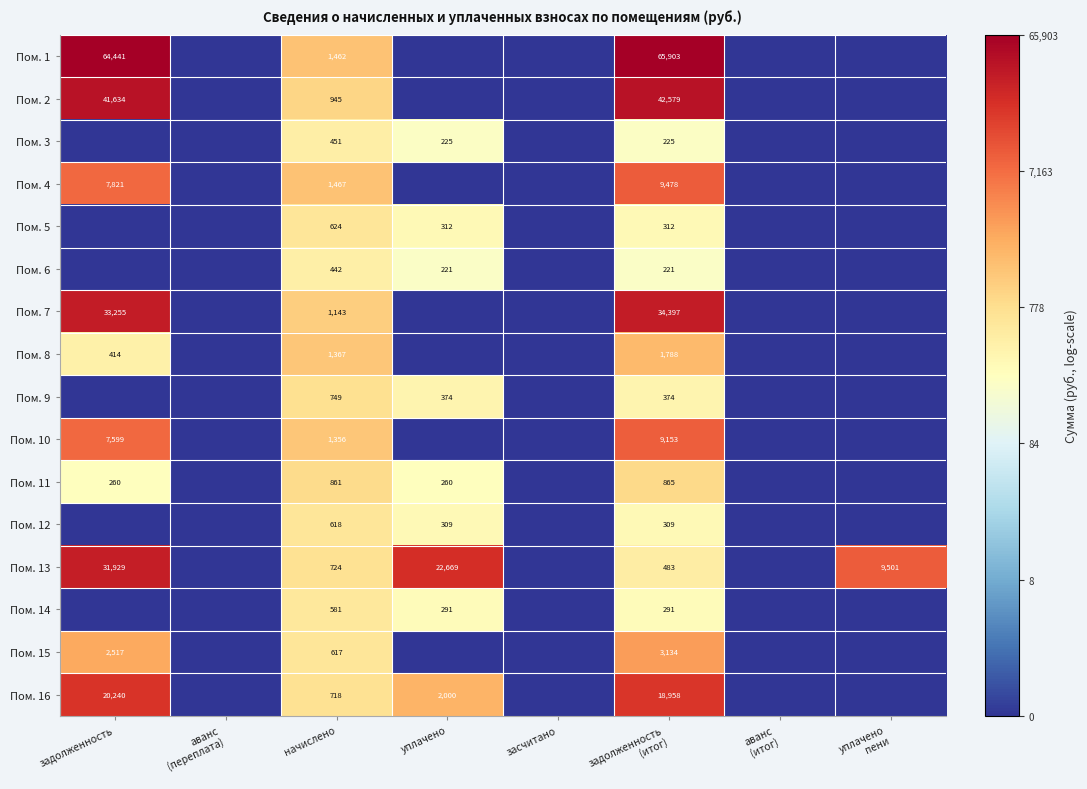

True or false: Пом. 10 has a value of 441 at начислено.

False